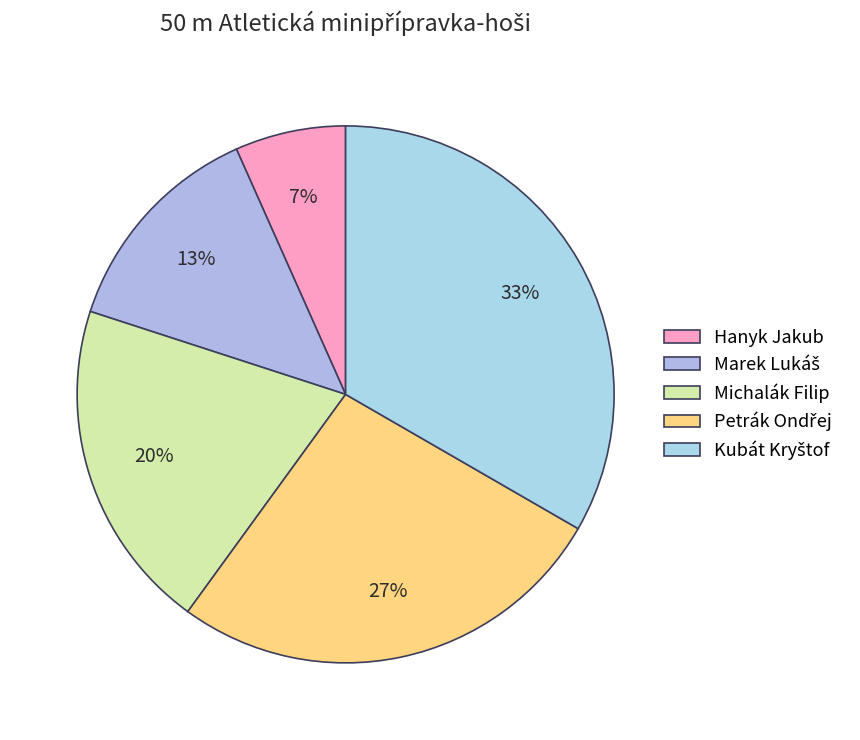

To the nearest percent, what is the difference between the Petrák Ondřej and Hanyk Jakub slice percentages?

20%